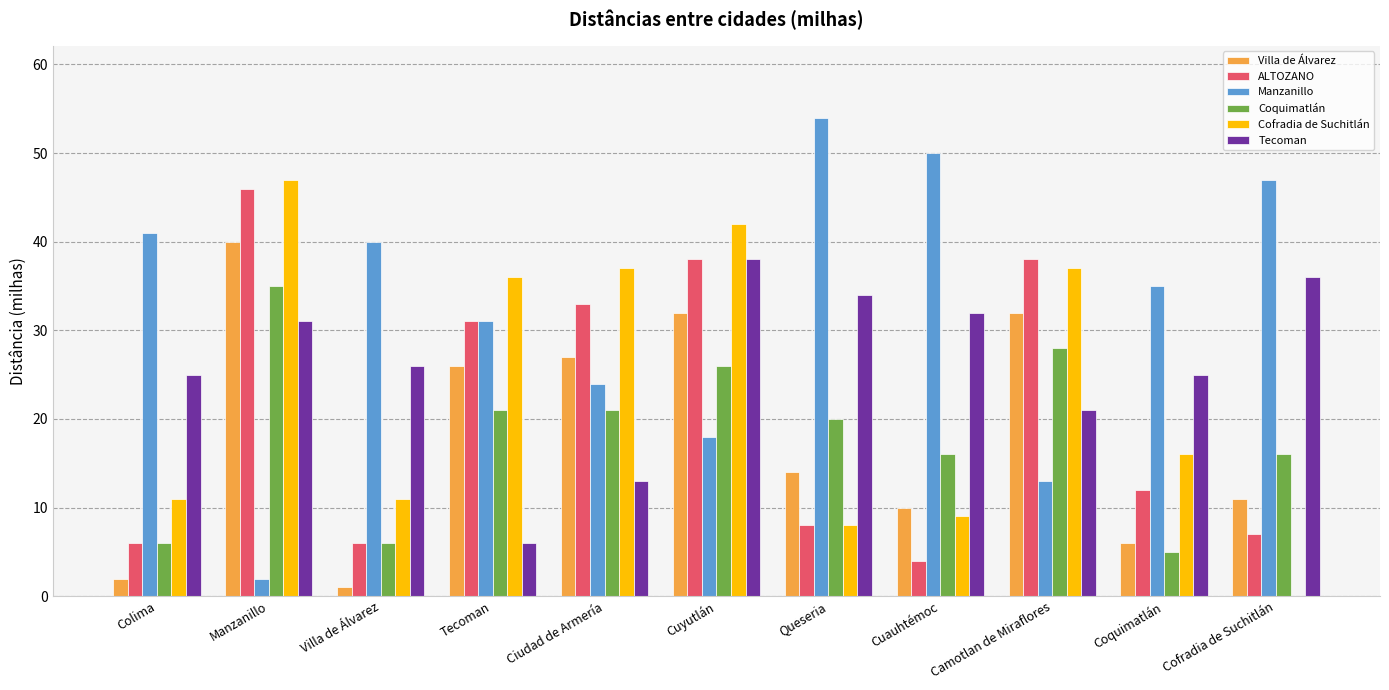

Reading left to right, transcribe all the data shown in this chart.

Villa de Álvarez: Colima=2	Manzanillo=40	Villa de Álvarez=1	Tecoman=26	Ciudad de Armería=27	Cuyutlán=32	Queseria=14	Cuauhtémoc=10	Camotlan de Miraflores=32	Coquimatlán=6	Cofradia de Suchitlán=11
ALTOZANO: Colima=6	Manzanillo=46	Villa de Álvarez=6	Tecoman=31	Ciudad de Armería=33	Cuyutlán=38	Queseria=8	Cuauhtémoc=4	Camotlan de Miraflores=38	Coquimatlán=12	Cofradia de Suchitlán=7
Manzanillo: Colima=41	Manzanillo=2	Villa de Álvarez=40	Tecoman=31	Ciudad de Armería=24	Cuyutlán=18	Queseria=54	Cuauhtémoc=50	Camotlan de Miraflores=13	Coquimatlán=35	Cofradia de Suchitlán=47
Coquimatlán: Colima=6	Manzanillo=35	Villa de Álvarez=6	Tecoman=21	Ciudad de Armería=21	Cuyutlán=26	Queseria=20	Cuauhtémoc=16	Camotlan de Miraflores=28	Coquimatlán=5	Cofradia de Suchitlán=16
Cofradia de Suchitlán: Colima=11	Manzanillo=47	Villa de Álvarez=11	Tecoman=36	Ciudad de Armería=37	Cuyutlán=42	Queseria=8	Cuauhtémoc=9	Camotlan de Miraflores=37	Coquimatlán=16	Cofradia de Suchitlán=0
Tecoman: Colima=25	Manzanillo=31	Villa de Álvarez=26	Tecoman=6	Ciudad de Armería=13	Cuyutlán=38	Queseria=34	Cuauhtémoc=32	Camotlan de Miraflores=21	Coquimatlán=25	Cofradia de Suchitlán=36